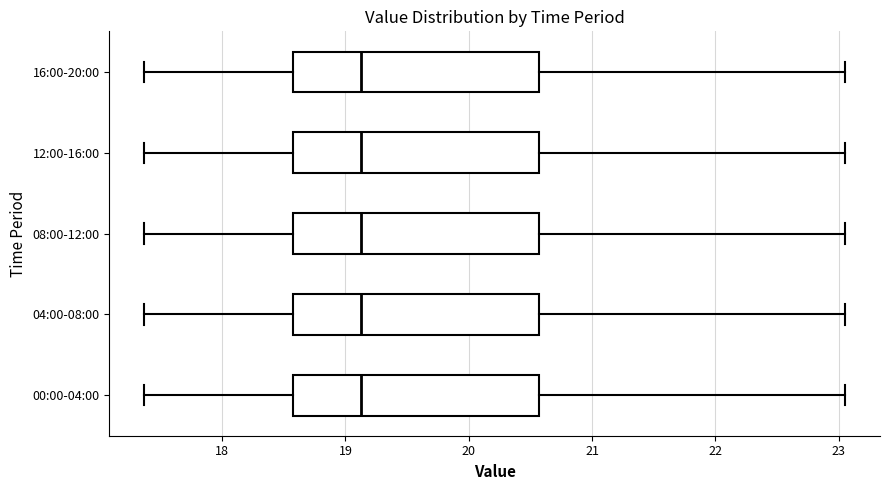

Reading bottom to top, transcribe this box plot: for each box, give where its median line is, the range the box spans, and where its two whiskers end, as read against the x-axis. The values are not printed on the chart, so give them approximately, as read against the axis.

00:00-04:00: median 19.1, box 18.6 to 20.6, whiskers 17.4 to 23.1
04:00-08:00: median 19.1, box 18.6 to 20.6, whiskers 17.4 to 23.1
08:00-12:00: median 19.1, box 18.6 to 20.6, whiskers 17.4 to 23.1
12:00-16:00: median 19.1, box 18.6 to 20.6, whiskers 17.4 to 23.1
16:00-20:00: median 19.1, box 18.6 to 20.6, whiskers 17.4 to 23.1